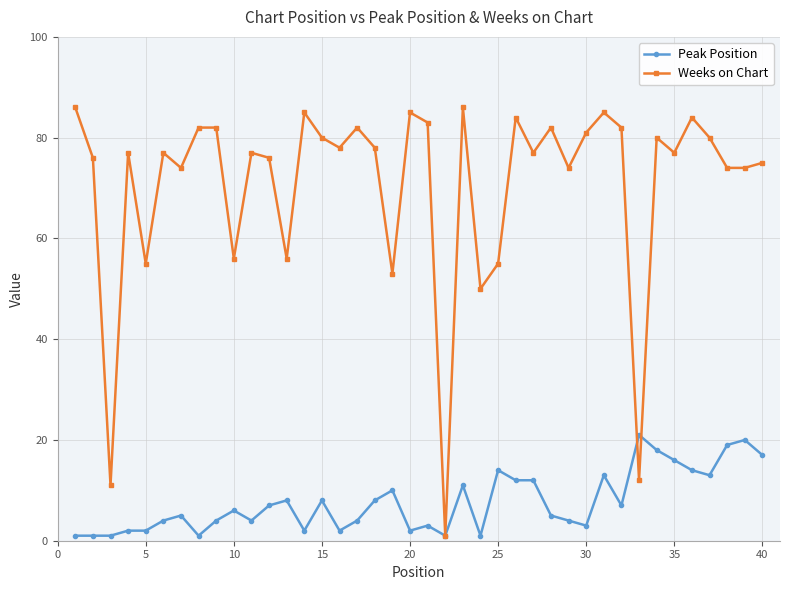

What is the value of the Weeks on Chart point at the 27th from the left?

77